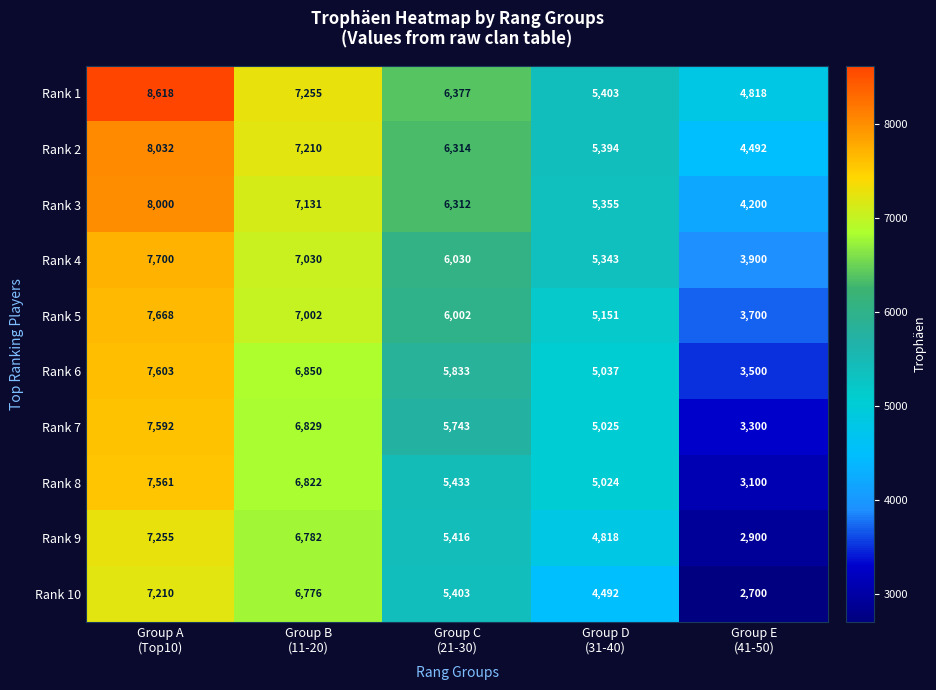

What is the highest value of the Rank 8 series?

7561